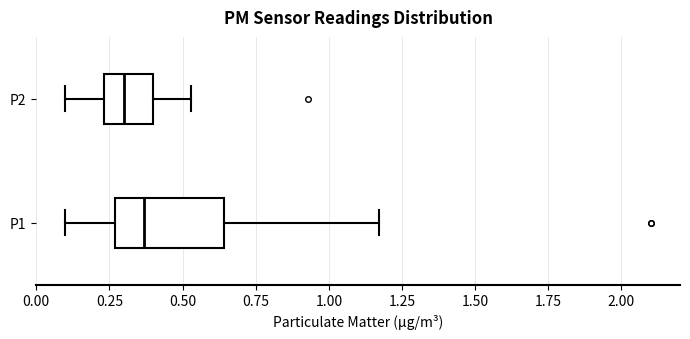

Reading bottom to top, read every box against the x-axis: the position of its median line, the range the box covers, and the ends of its whiskers. The values are not printed on the chart, so give them approximately, as read against the axis.

P1: median 0.35, box 0.25 to 0.65, whiskers 0.10 to 1.15
P2: median 0.30, box 0.25 to 0.40, whiskers 0.10 to 0.55